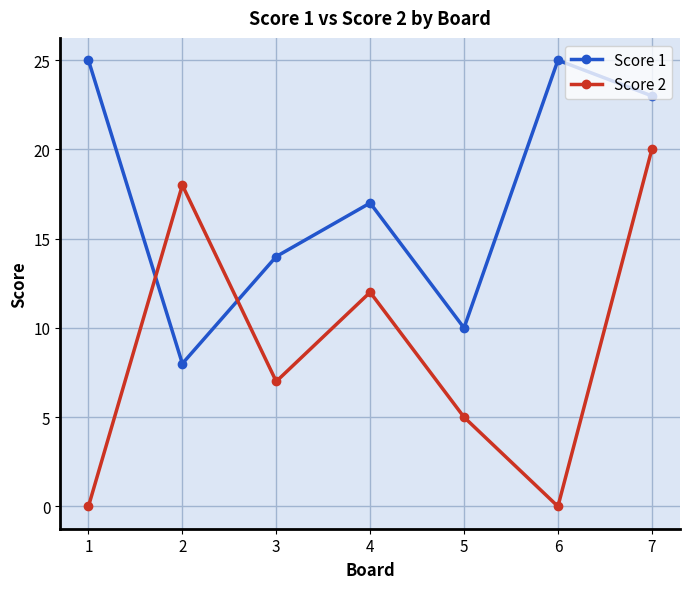

Where is the first local minimum for Score 2?

3